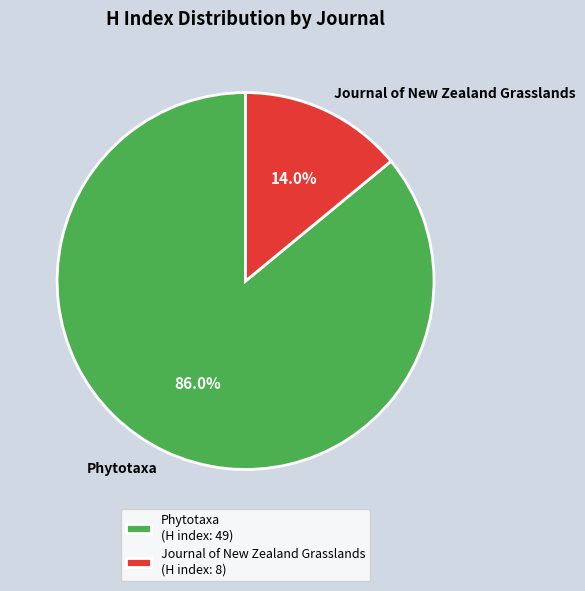

Combined, what portion of the pie is Journal of New Zealand Grasslands and Phytotaxa?

100.0%